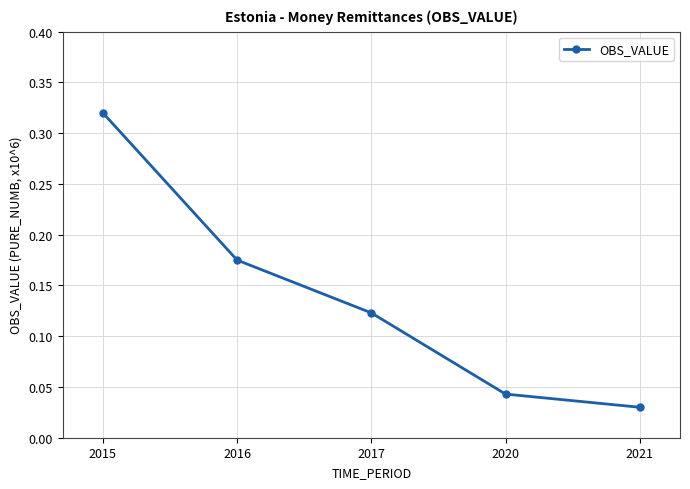

Rank the categories by value from lowest to highest.

2021, 2020, 2017, 2016, 2015